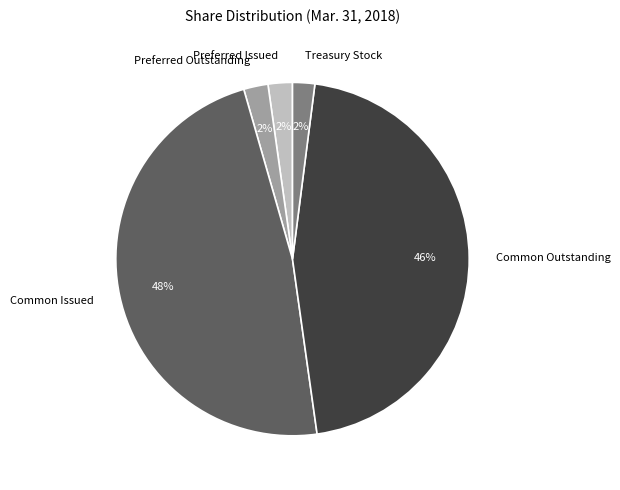

To the nearest percent, what is the average slice percentage?

20%